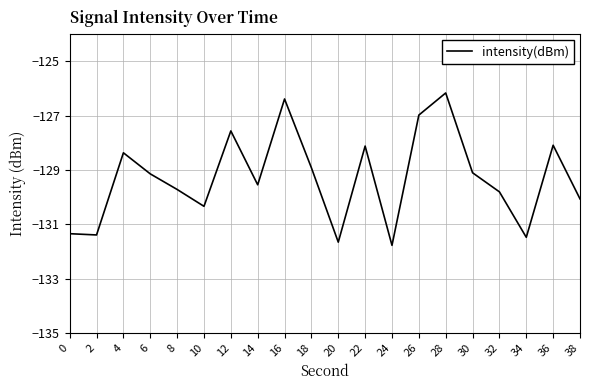

The chart shows a value of -128.4 at 4. True or false?

True